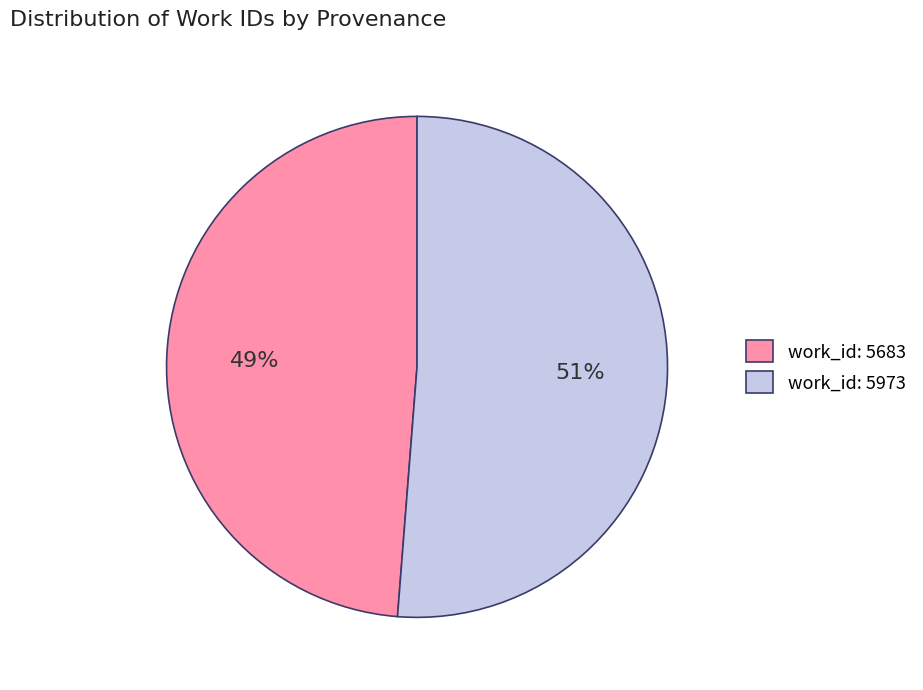

To the nearest percent, what portion does work_id: 5683 represent?

49%